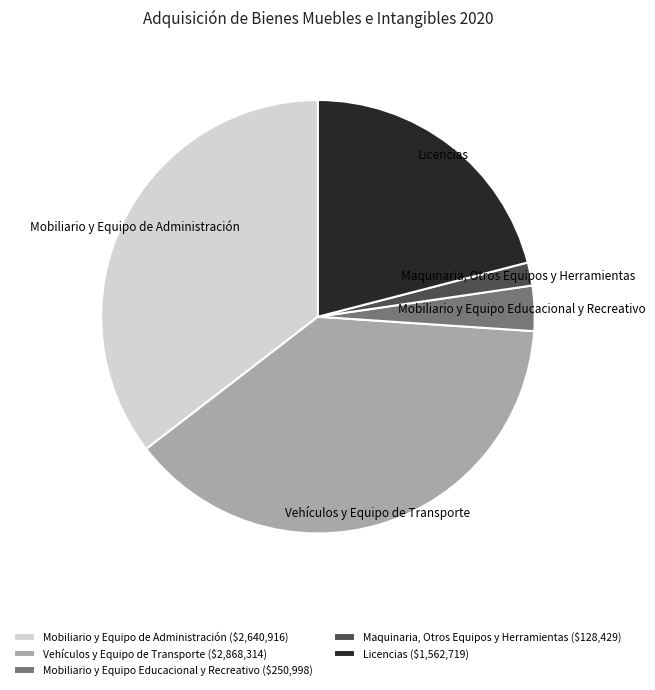

Do Mobiliario y Equipo Educacional y Recreativo and Maquinaria, Otros Equipos y Herramientas together represent more than half of the pie?

No